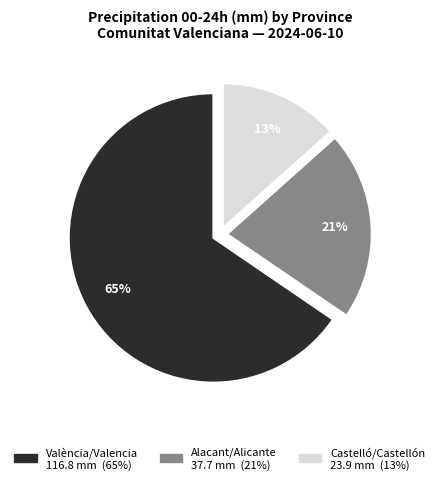

To the nearest percent, what is the average slice percentage?

33%